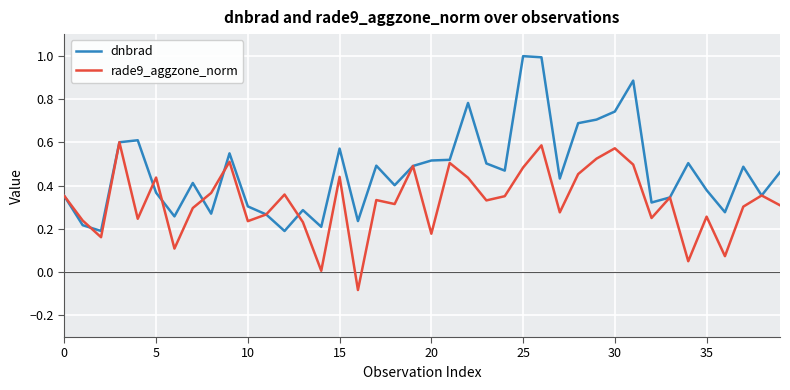

List the series in order of their peak value, highest first.

dnbrad, rade9_aggzone_norm